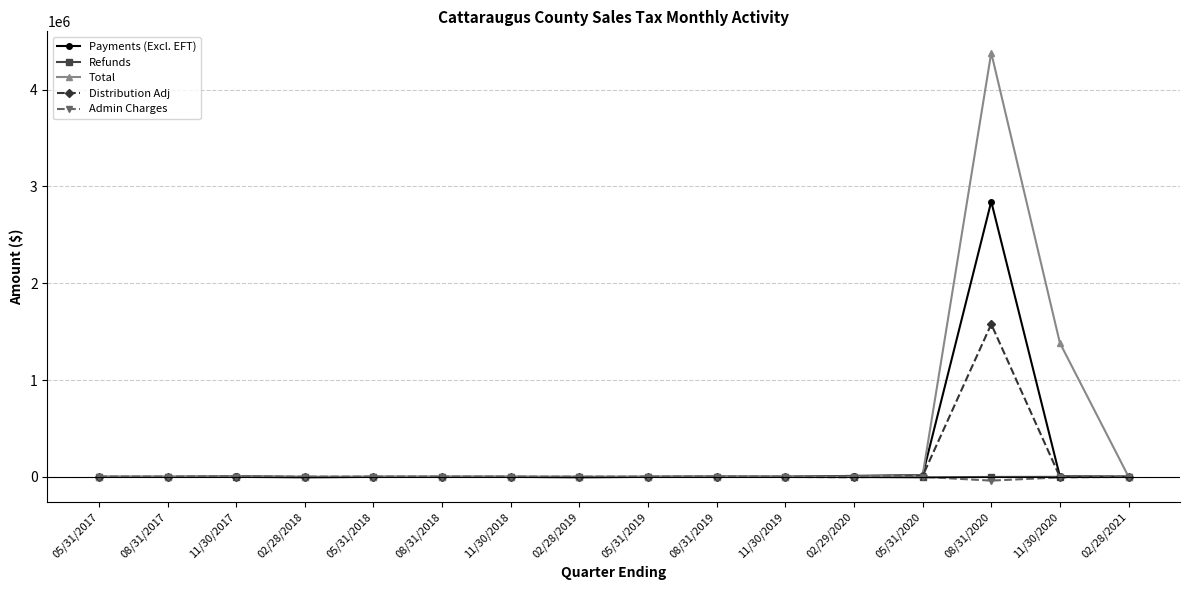

What is the spread (max minus min) of values at 02/28/2019?

5376.0